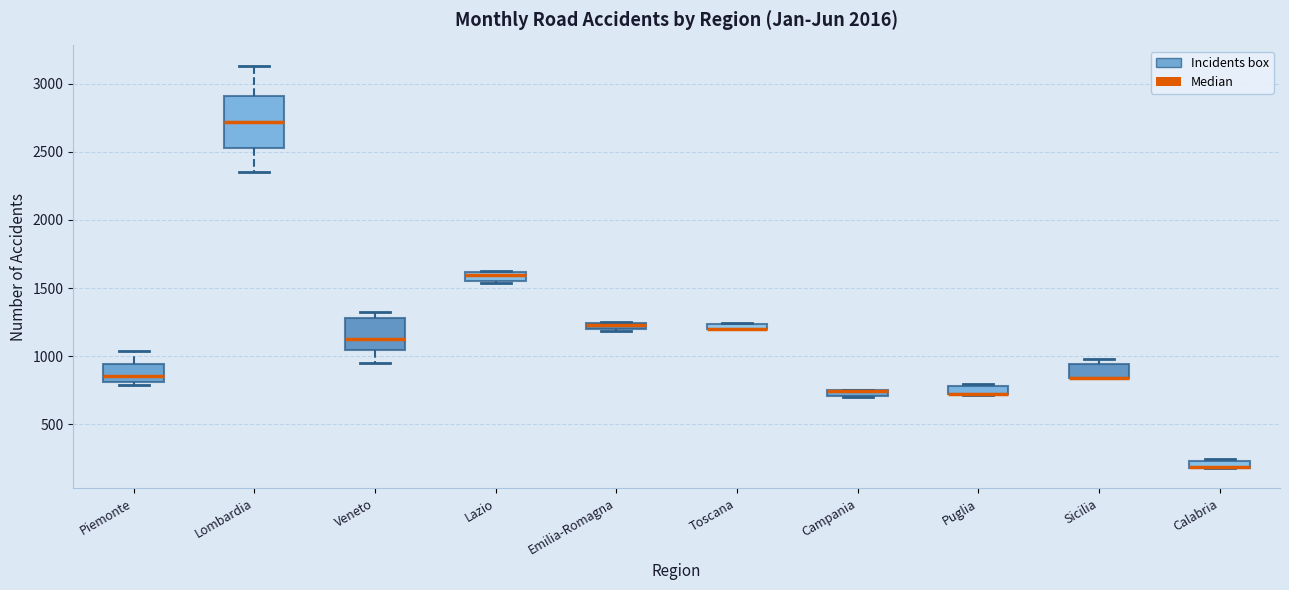

Where is the lower edge of the box for Puglia on the y-axis? The values are not printed on the chart, so give them approximately, as read against the axis.

700